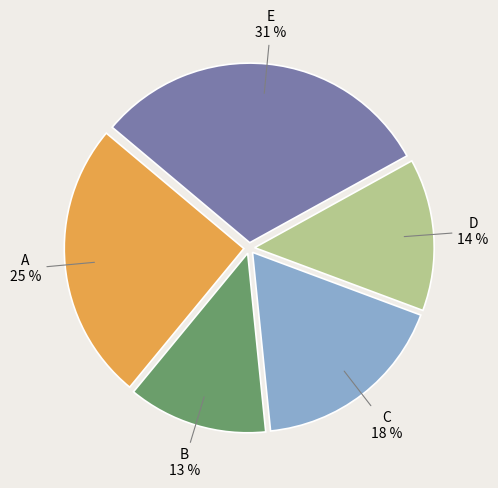

Approximately how many times larger is the value at E compared to A?

1.2